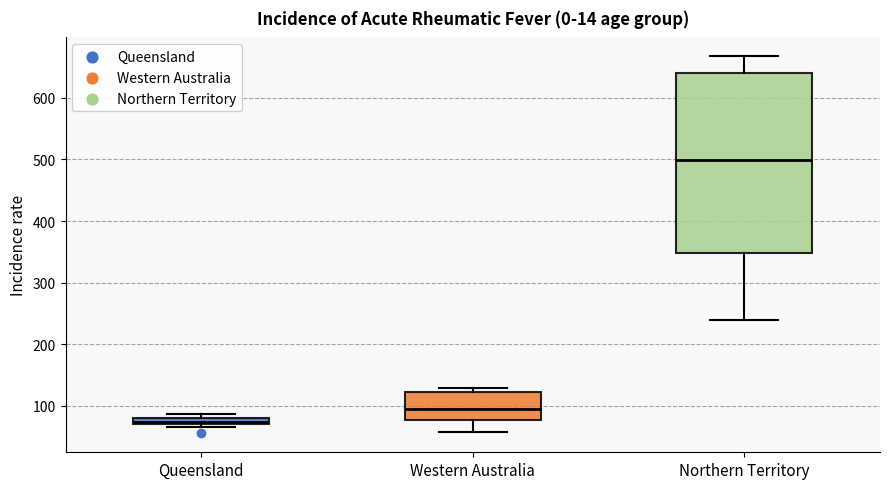

Which box is the tallest, from its lower edge to its upper edge?

Northern Territory